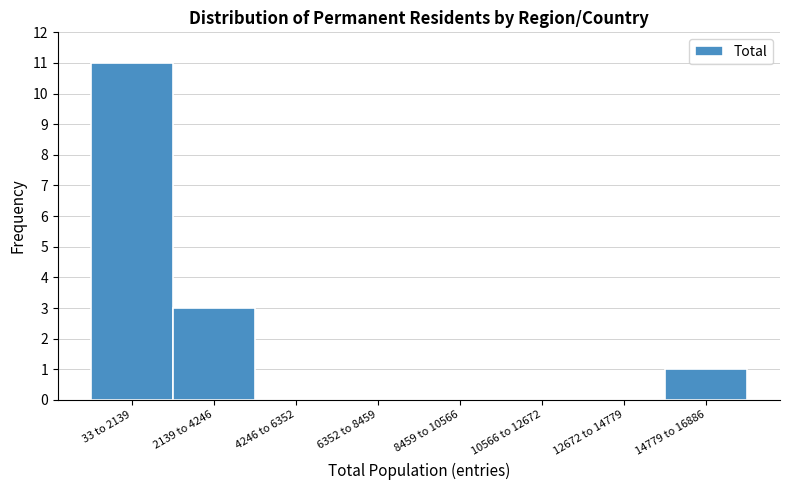

Reading left to right, list all the values displayed in this chart.

33 to 2139=11	2139 to 4246=3	4246 to 6352=0	6352 to 8459=0	8459 to 10566=0	10566 to 12672=0	12672 to 14779=0	14779 to 16886=1